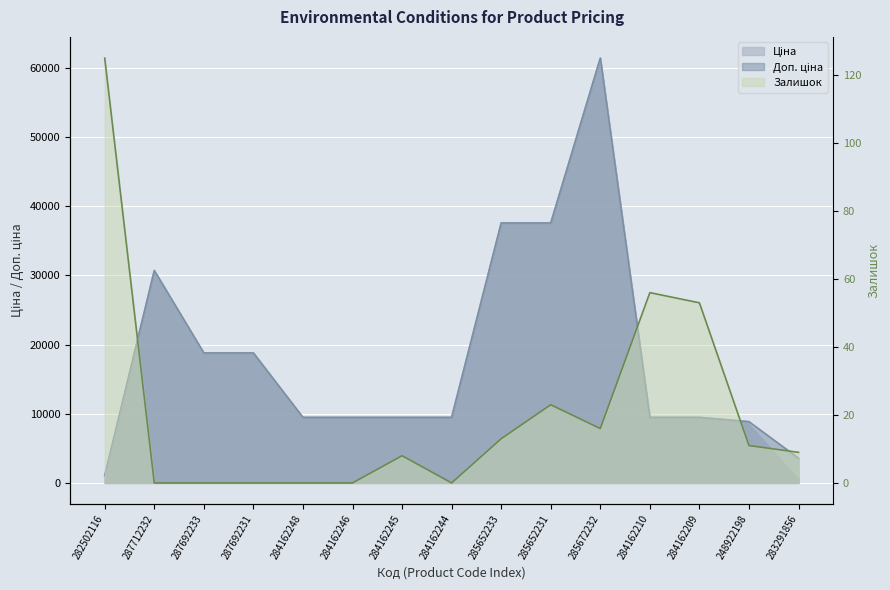

Rank the series by their maximum value, from lowest to highest.

Залишок, Ціна, Доп. ціна